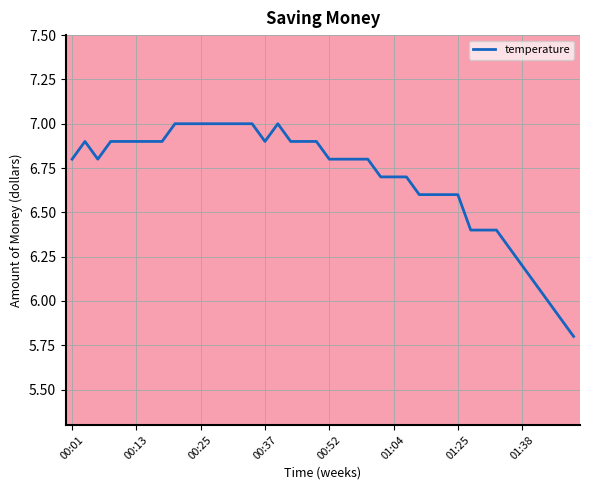

What is the greatest value displayed?

7.0